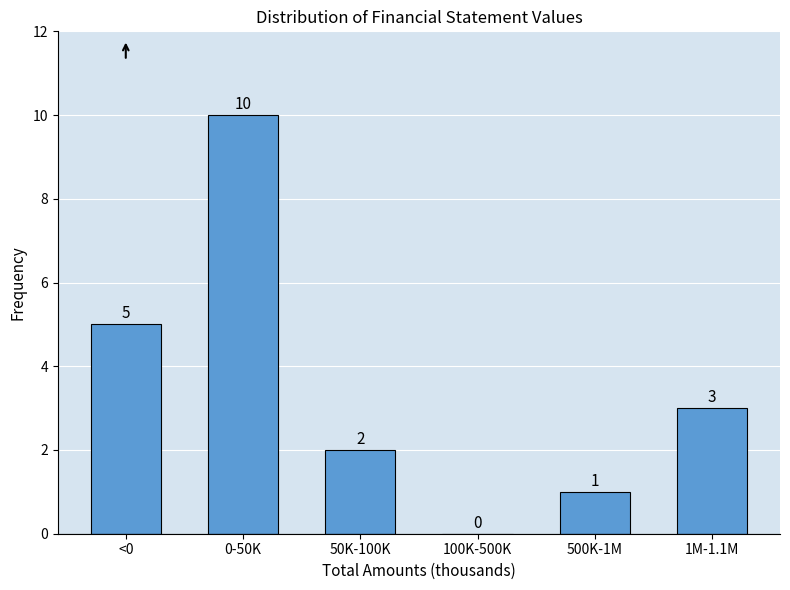

Reading right to left, what are all the values shown in this chart?

1M-1.1M=3	500K-1M=1	100K-500K=0	50K-100K=2	0-50K=10	<0=5